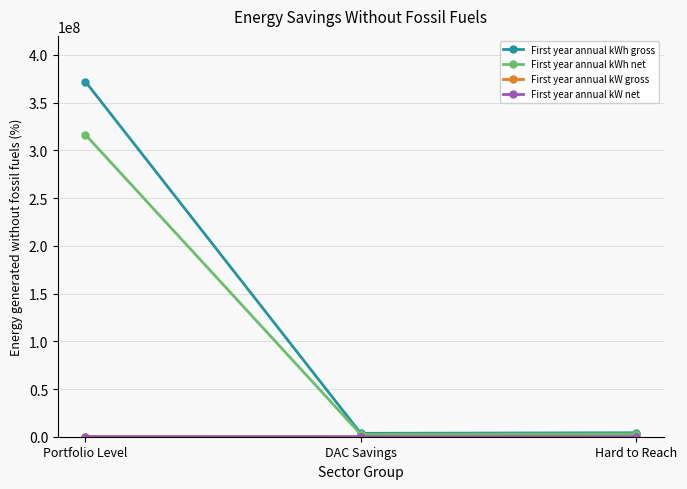

How many series are shown in this chart?

4